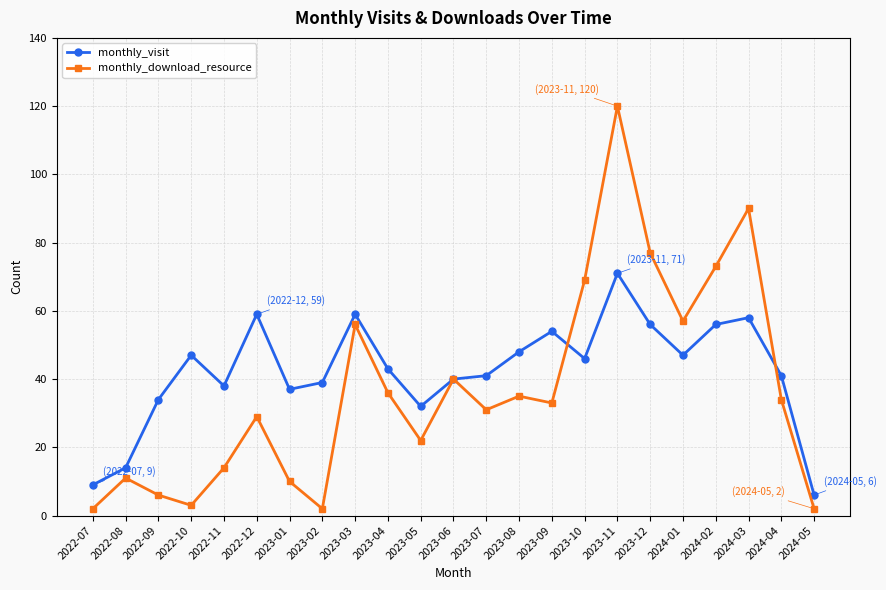

Reading left to right, list all the values displayed in this chart.

monthly_visit: 9	14	34	47	38	59	37	39	59	43	32	40	41	48	54	46	71	56	47	56	58	41	6
monthly_download_resource: 2	11	6	3	14	29	10	2	56	36	22	40	31	35	33	69	120	77	57	73	90	34	2